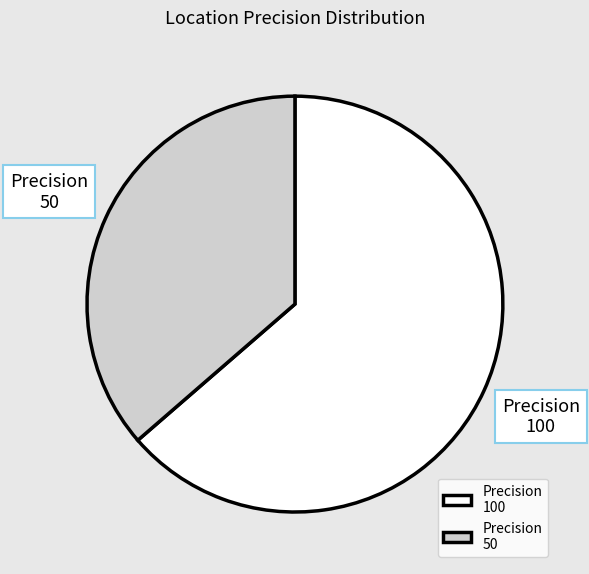

Approximately how many times larger is the value at Precision 100 compared to Precision 50?

1.8